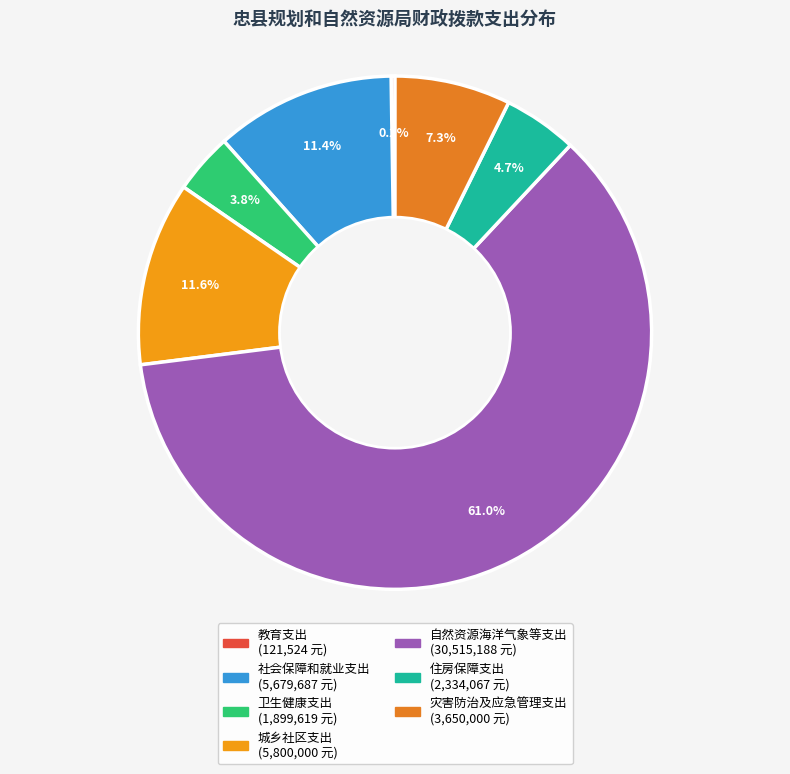

To the nearest percent, what is the combined percentage of 自然资源海洋气象等支出 and 教育支出?

61%